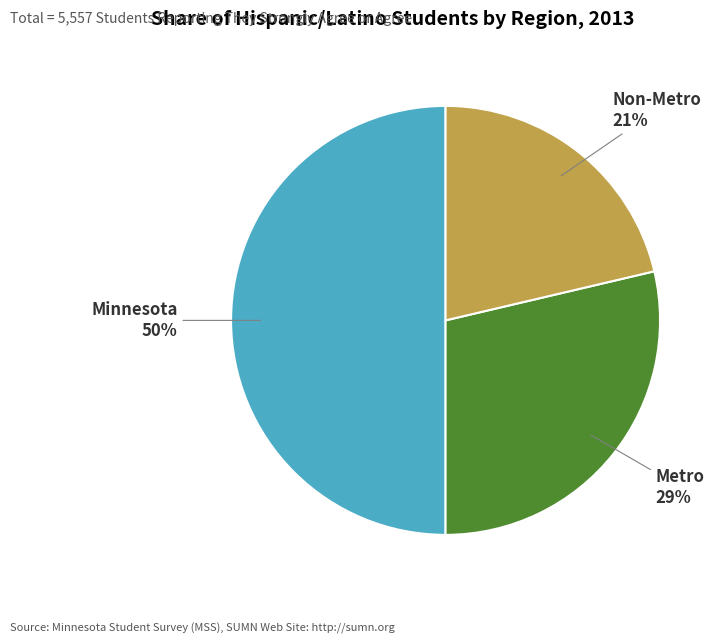

To the nearest percent, what is the average slice percentage?

33%